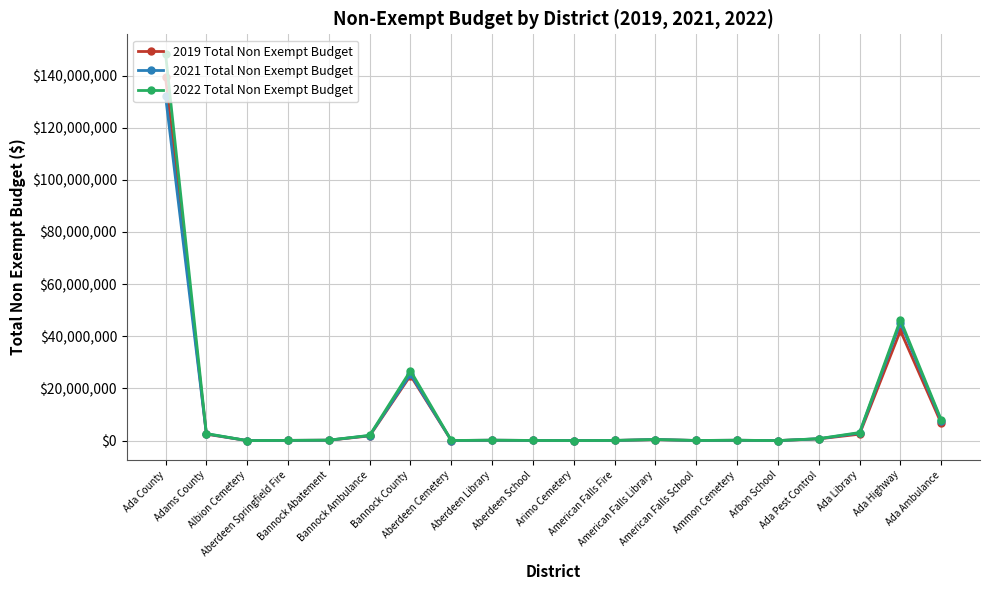

Which series has the widest spread of values?

2022 Total Non Exempt Budget